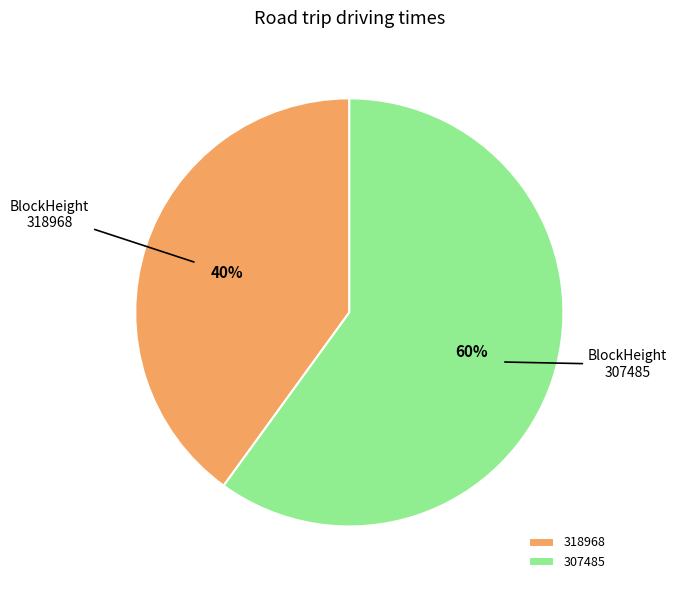

Count the number of slices in the pie.

2